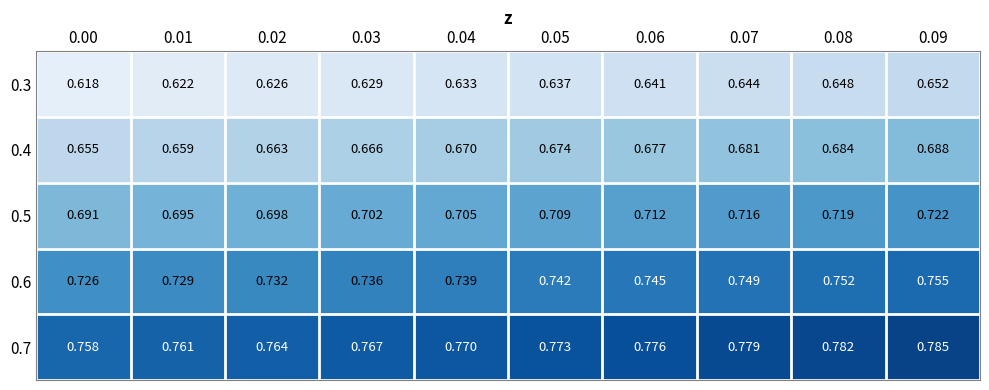

Is the value of 0.3 at 0.07 greater than the value of 0.5 at 0.01?

No